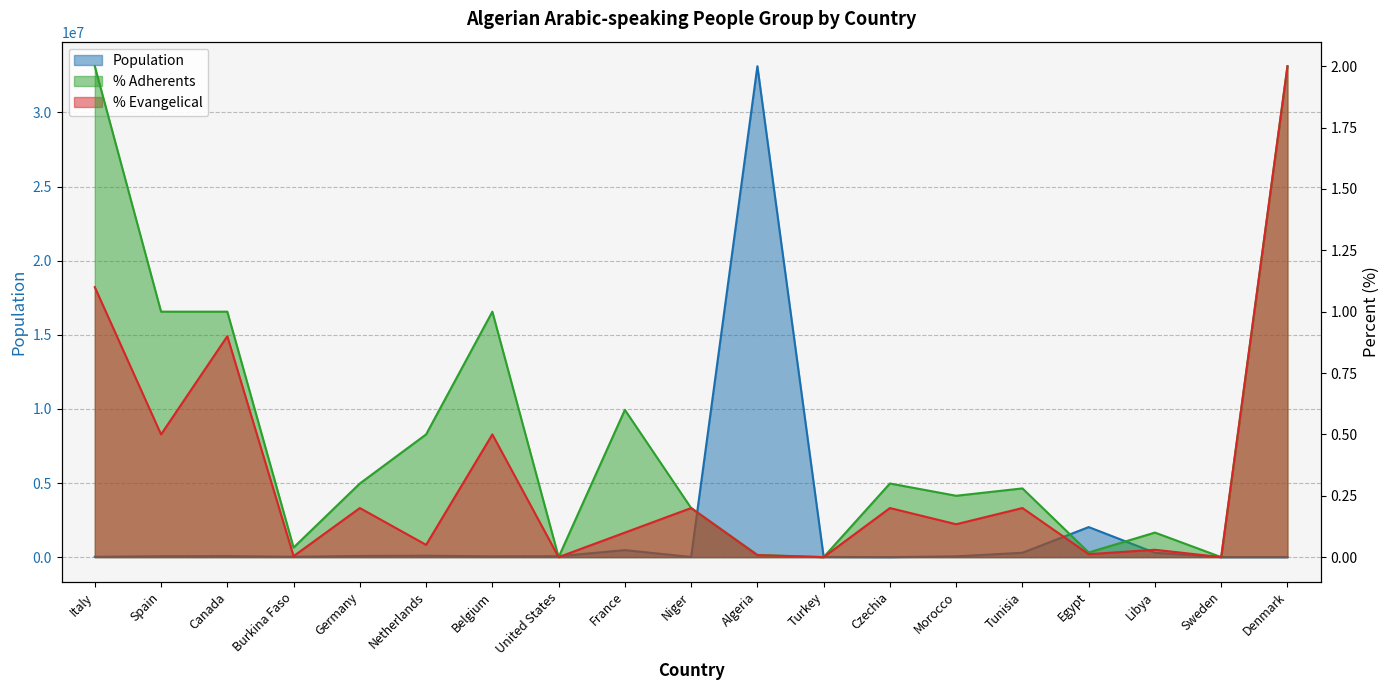

At which label is PercentEvangelical closest to 1?

Canada